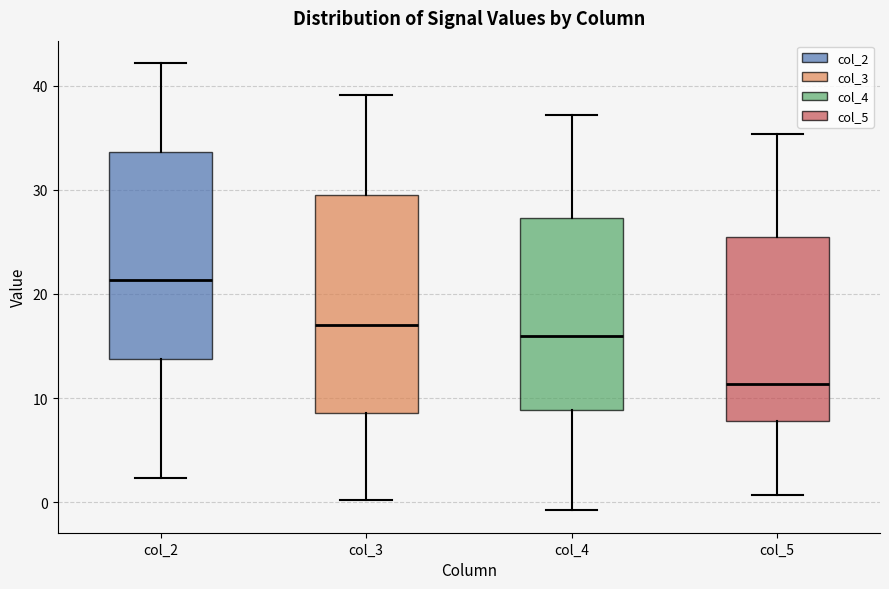

Reading left to right, transcribe this box plot: for each box, give where its median line is, the range the box spans, and where its two whiskers end, as read against the y-axis. The values are not printed on the chart, so give them approximately, as read against the axis.

col_2: median 21, box 14 to 34, whiskers 2 to 42
col_3: median 17, box 9 to 30, whiskers 0 to 39
col_4: median 16, box 9 to 27, whiskers -1 to 37
col_5: median 11, box 8 to 26, whiskers 1 to 35